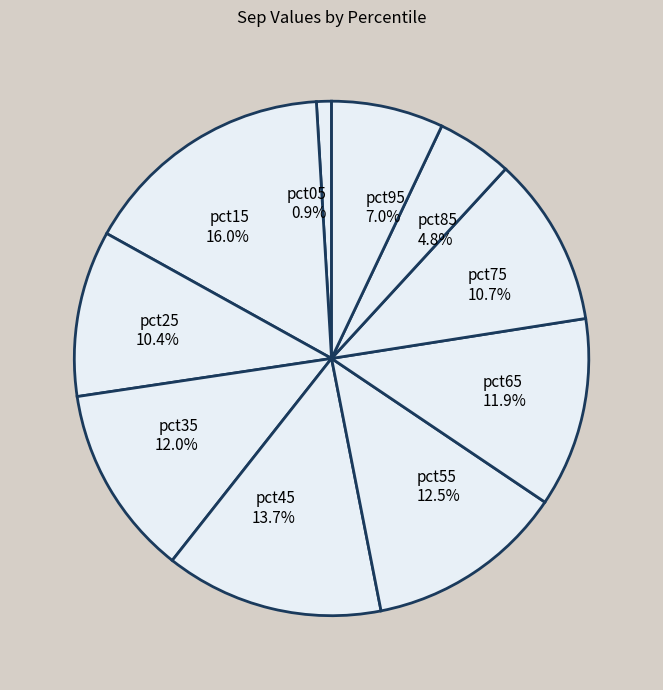

Is pct25 the majority of the pie?

No